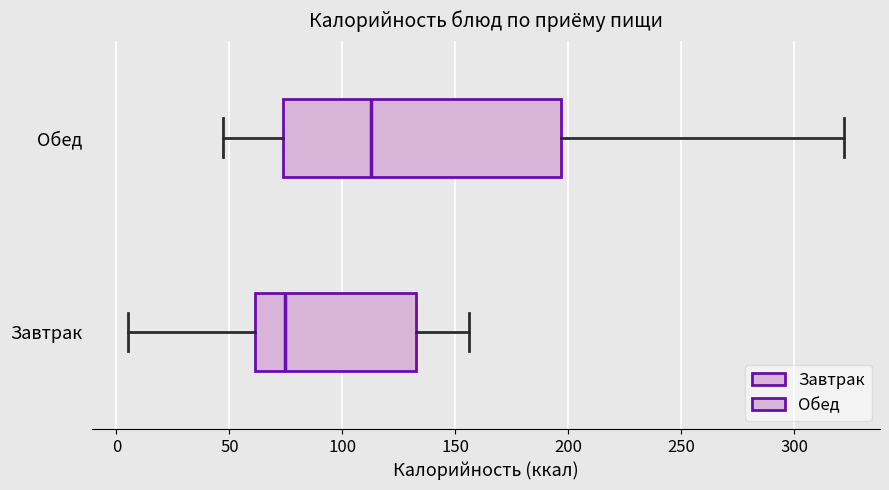

Where is the left edge of the box for Завтрак on the x-axis? The values are not printed on the chart, so give them approximately, as read against the axis.

60